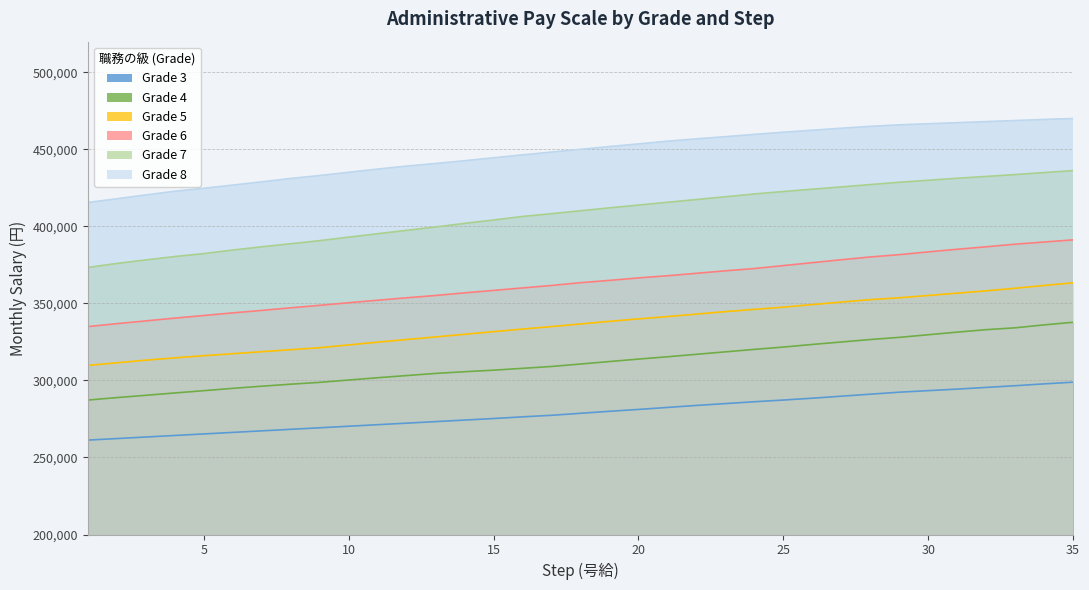

Reading right to left, transcribe all the data shown in this chart.

Grade 3: 35=298900	34=297800	33=296600	32=295500	31=294400	30=293400	29=292400	28=291100	27=289800	26=288500	25=287300	24=286200	23=285000	22=283800	21=282500	20=281200	19=280000	18=278700	17=277400	16=276400	15=275300	14=274300	13=273300	12=272300	11=271300	10=270300	9=269300	8=268300	7=267300	6=266300	5=265300	4=264300	3=263300	2=262300	1=261300
Grade 4: 35=337800	34=336100	33=334200	32=333000	31=331400	30=329700	29=328000	28=326600	27=325000	26=323400	25=321700	24=320200	23=318600	22=317000	21=315400	20=313900	19=312300	18=310700	17=309100	16=307900	15=306700	14=305700	13=304600	12=303200	11=301800	10=300300	9=298800	8=297600	7=296300	6=294900	5=293400	4=291900	3=290400	2=288900	1=287300
Grade 5: 35=363400	34=361700	33=359900	32=358200	31=356700	30=355200	29=353700	28=352500	27=350900	26=349300	25=347600	24=346200	23=344700	22=343100	21=341500	20=340000	19=338400	18=336700	17=335000	16=333400	15=331700	14=330000	13=328300	12=326600	11=324900	10=323100	9=321300	8=320000	7=318700	6=317400	5=316100	4=314700	3=313200	2=311500	1=309800
Grade 6: 35=391300	34=389900	33=388500	32=386800	31=385200	30=383500	29=381700	28=380200	27=378400	26=376500	25=374600	24=372700	23=371200	22=369600	21=368000	20=366600	19=365000	18=363500	17=361700	16=360100	15=358500	14=356900	13=355200	12=353700	11=352100	10=350500	9=348800	8=347200	7=345500	6=343900	5=342200	4=340500	3=338700	2=336900	1=335000
Grade 7: 35=436300	34=435000	33=433700	32=432500	31=431300	30=430000	29=428700	28=427200	27=425700	26=424200	25=422700	24=421100	23=419300	22=417500	21=415700	20=413900	19=412100	18=410200	17=408300	16=406500	15=404200	14=402000	13=399700	12=397500	11=395300	10=393100	9=390800	8=388800	7=386800	6=384700	5=382400	4=380500	3=378300	2=376000	1=373400
Grade 8: 35=470100	34=469500	33=468800	32=468100	31=467400	30=466700	29=466000	28=465000	27=463800	26=462500	25=461200	24=459800	23=458300	22=456900	21=455400	20=453600	19=451900	18=450100	17=448300	16=446500	15=444600	14=442700	13=440900	12=439200	11=437300	10=435200	9=433100	8=431200	7=429000	6=426900	5=424800	4=422900	3=420500	2=418000	1=415600